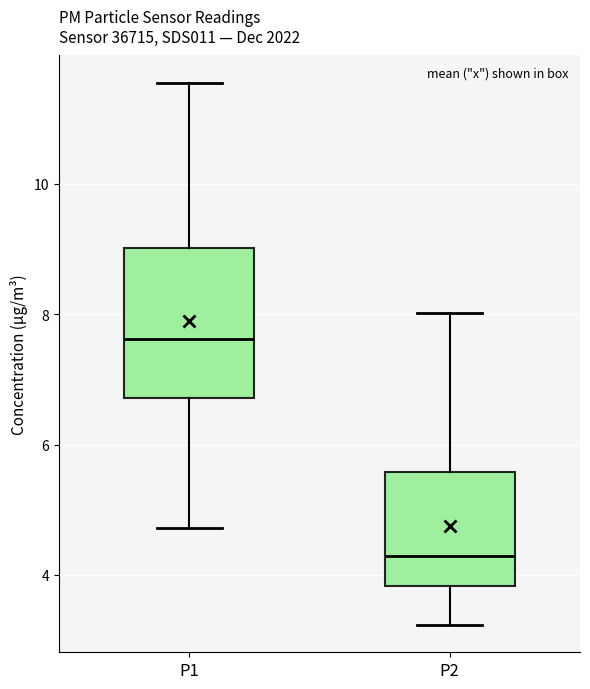

Reading left to right, transcribe this box plot: for each box, give where its median line is, the range the box spans, and where its two whiskers end, as read against the y-axis. The values are not printed on the chart, so give them approximately, as read against the axis.

P1: median 7.6, box 6.8 to 9.0, whiskers 4.8 to 11.6
P2: median 4.2, box 3.8 to 5.6, whiskers 3.2 to 8.0